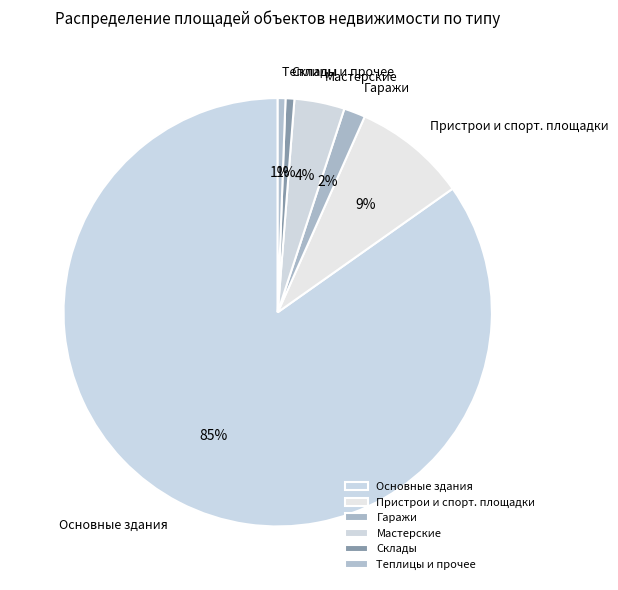

Combined, do Гаражи and Мастерские account for over 50%?

No